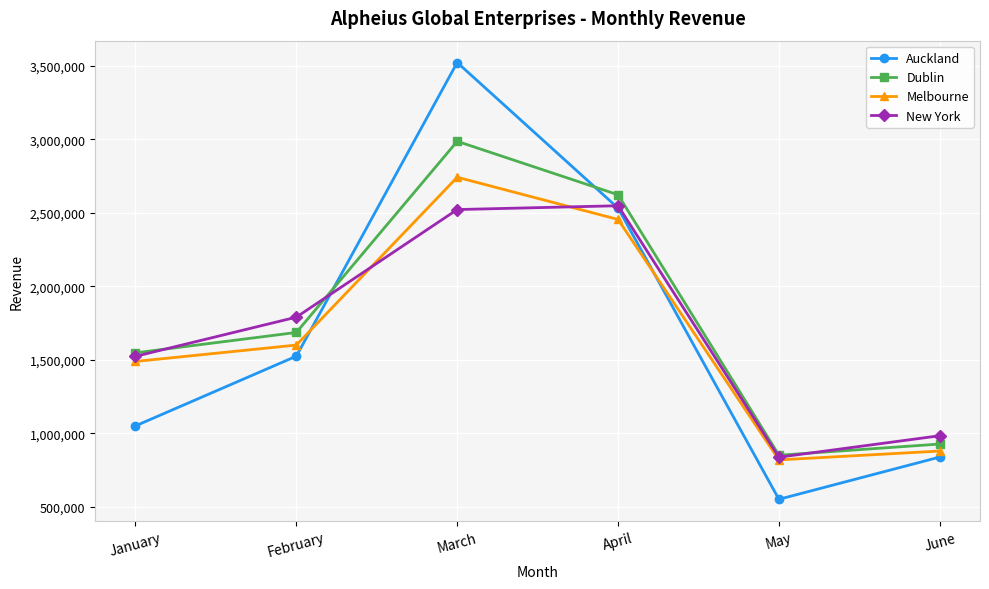

Rank the categories by Auckland value from lowest to highest.

May, June, January, February, April, March